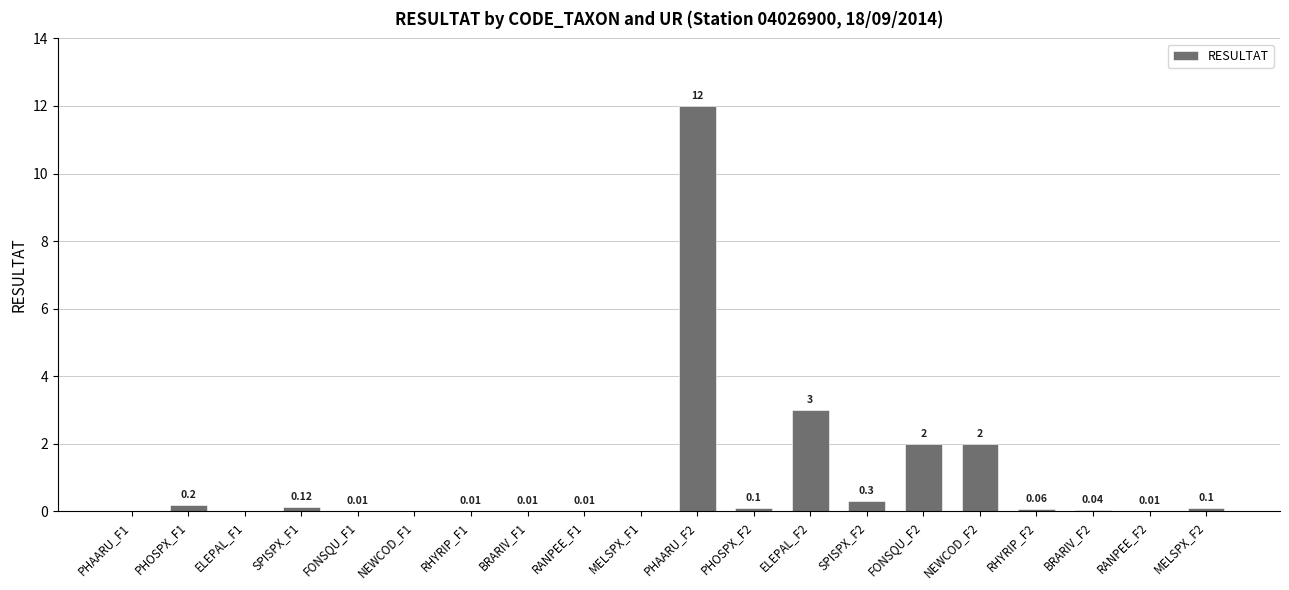

What is the approximate value at SPISPX_F1?

0.1